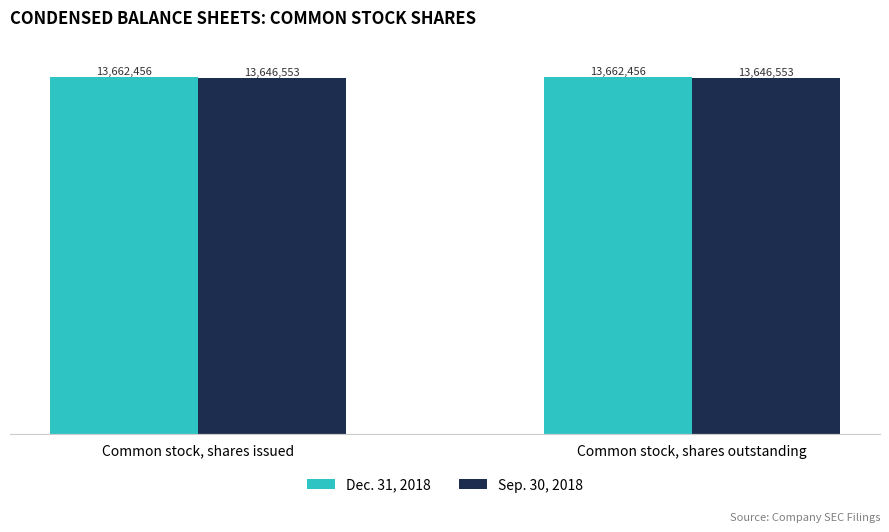

What are all the series names shown in the legend?

Dec. 31, 2018, Sep. 30, 2018